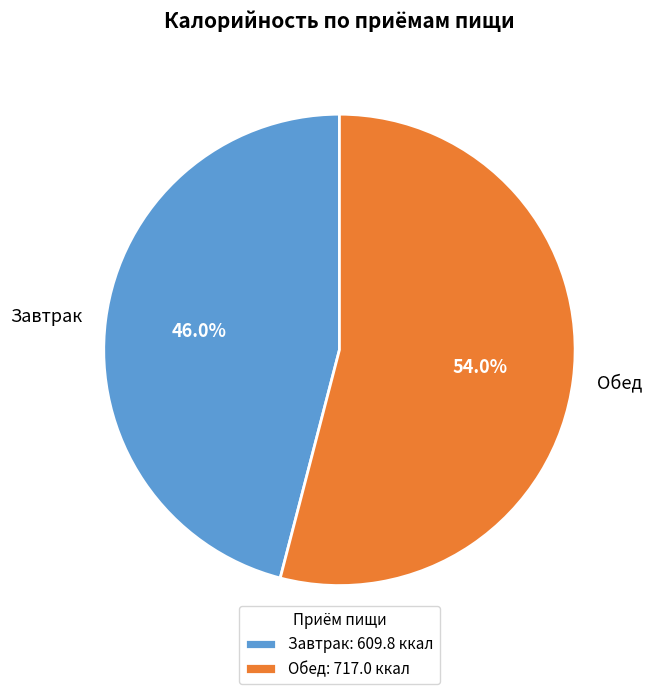

True or false: Завтрак accounts for 46% of the total.

True